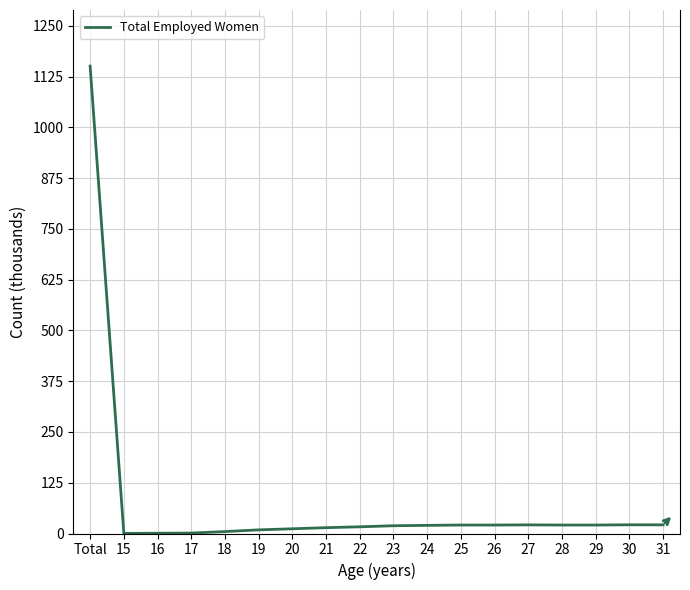

How many points are higher than both their immediate neighbors (excluding endpoints)?

3